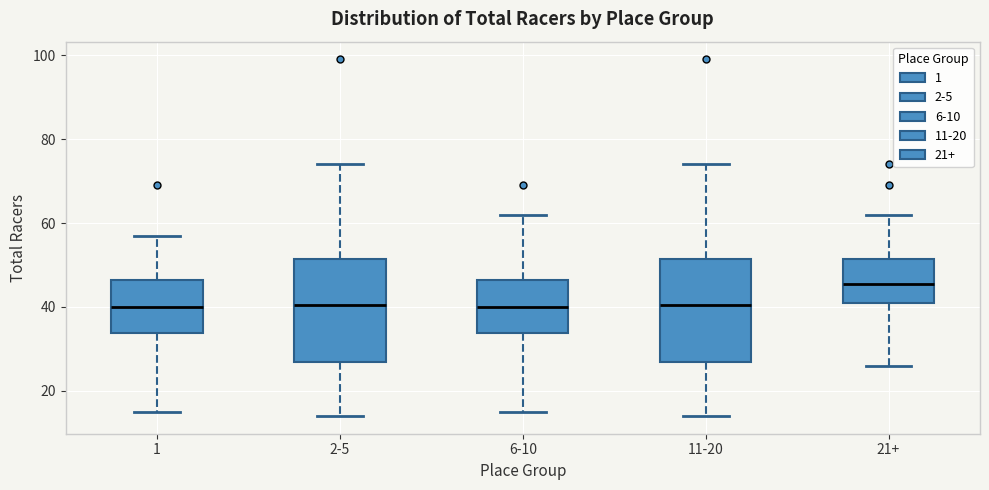

Which box's median line is the highest?

21+